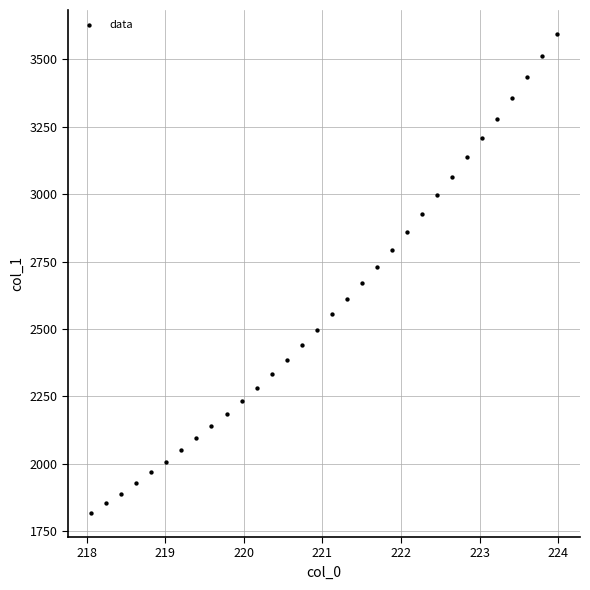

What is the range of X values (max minus min)?

5.9